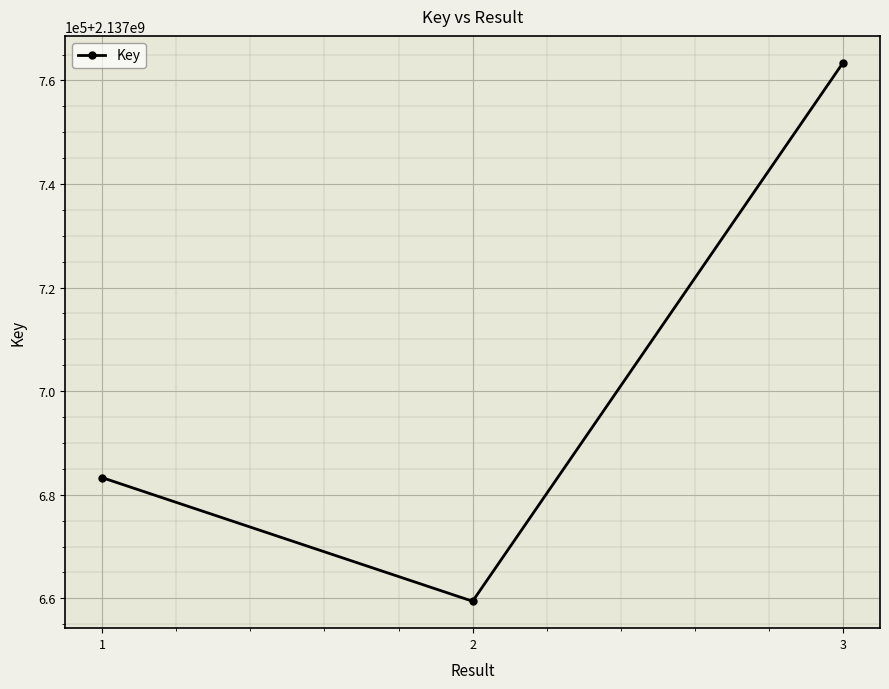

Does the chart have visible grid lines?

Yes